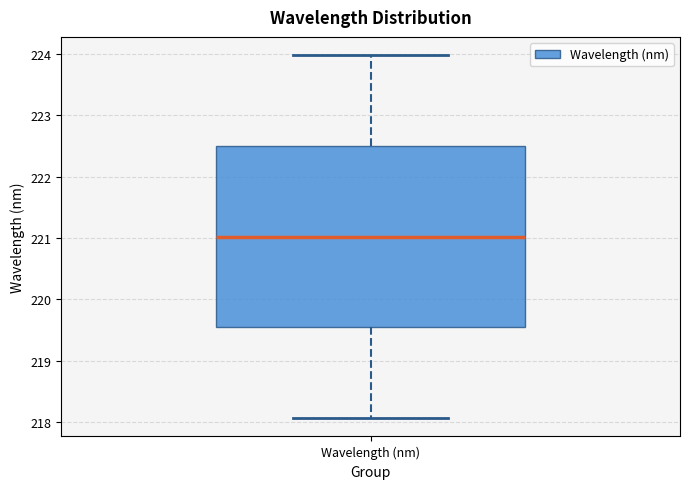

Where does the median line of the box for Wavelength (nm) sit on the y-axis? The values are not printed on the chart, so give them approximately, as read against the axis.

221.0